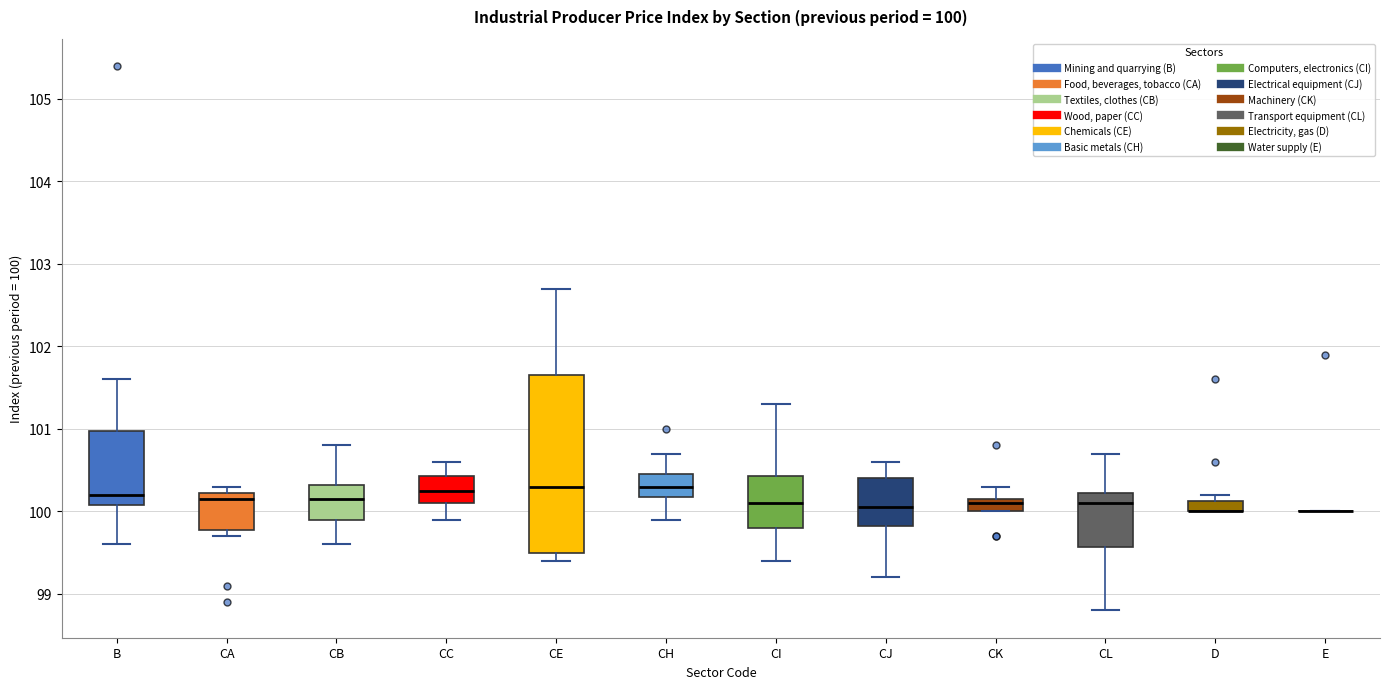

Comparing the boxes themselves (not the whiskers), which one is the tallest?

CE